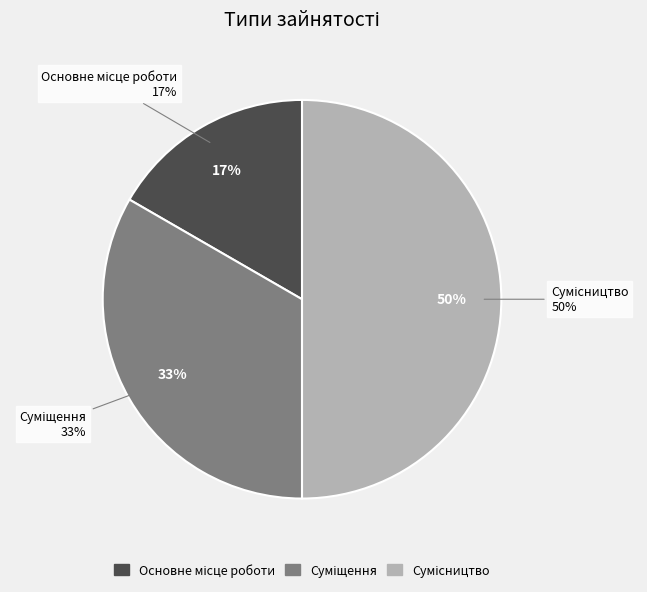

Rank the categories by value from highest to lowest.

Сумісництво, Суміщення, Основне місце роботи